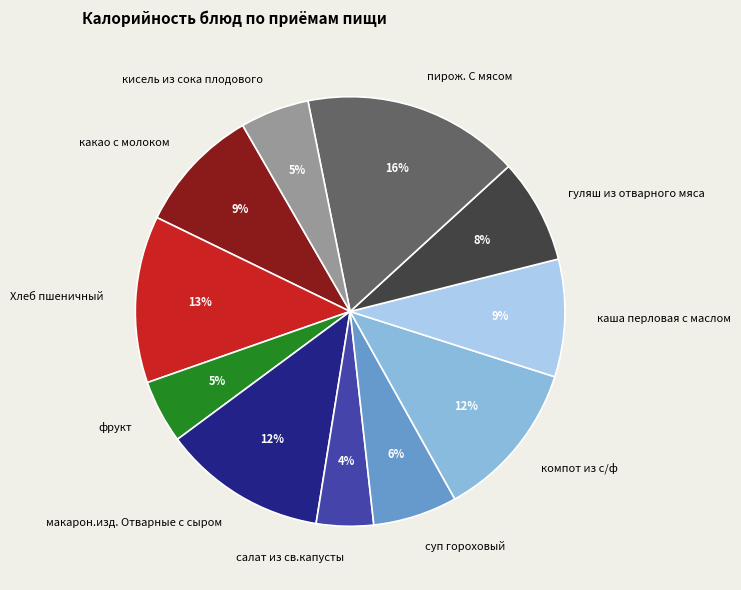

Which category has the biggest portion of the pie?

пирож. С мясом